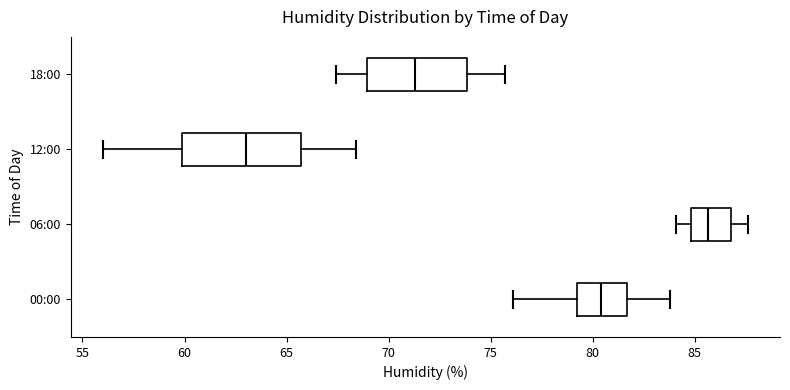

Which box has the furthest to the left median line?

12:00